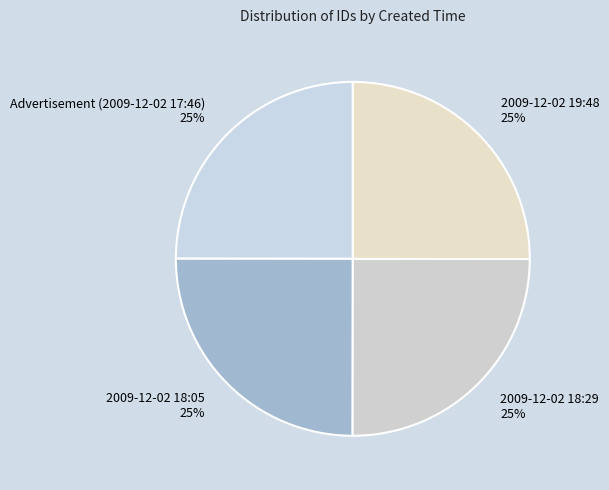

Is it true that 2009-12-02 18:05 is 25% of the pie?

True